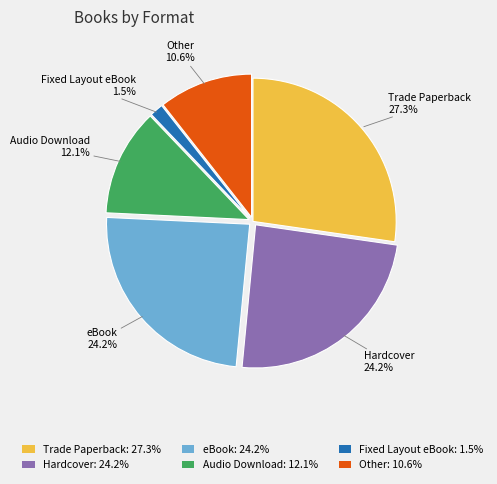

Count the number of slices in the pie.

6